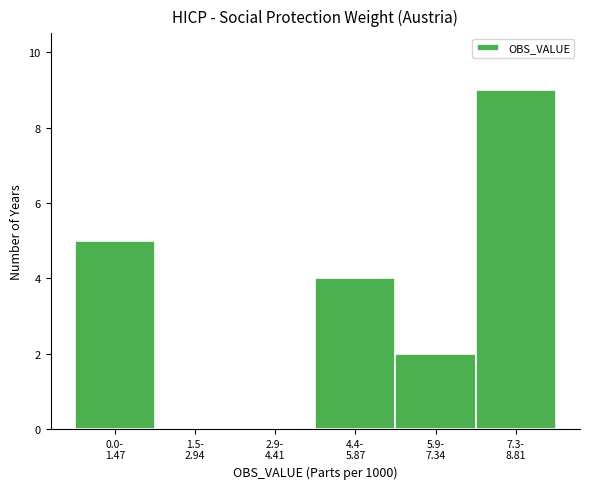

What is the maximum value shown in the chart?

9